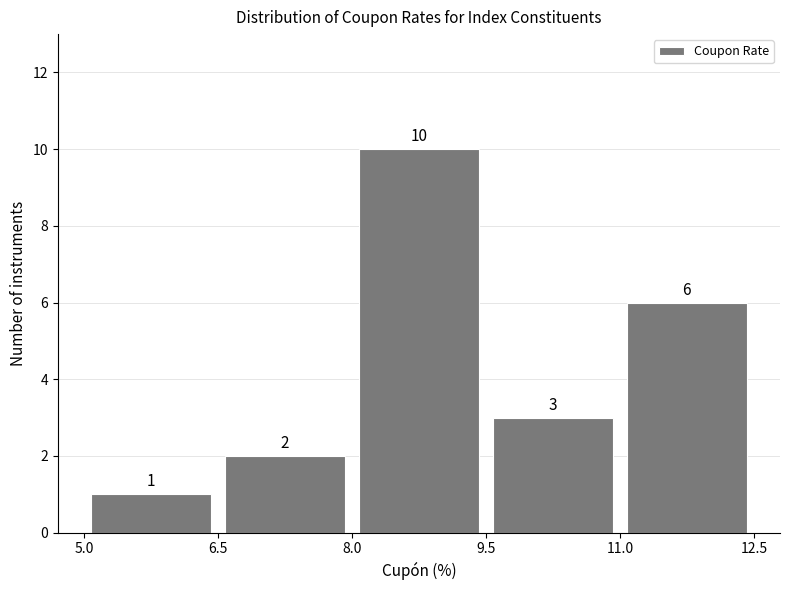

Reading left to right, transcribe this chart: for each bar, give the range it covers on the x-axis and its height.

5.0 to 6.5: 1
6.5 to 8.0: 2
8.0 to 9.5: 10
9.5 to 11.0: 3
11.0 to 12.5: 6